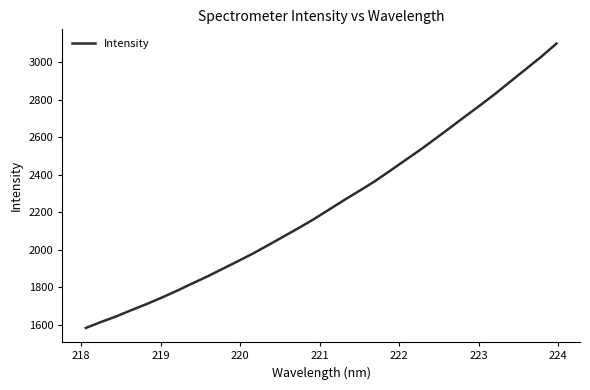

What is the smallest value displayed?

1584.2